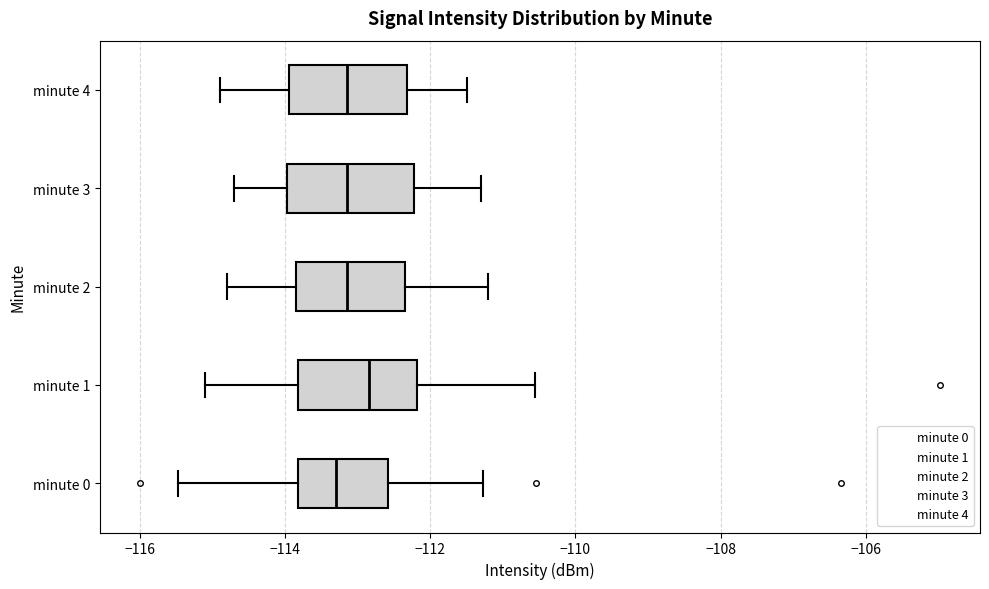

Reading bottom to top, transcribe this box plot: for each box, give where its median line is, the range the box spans, and where its two whiskers end, as read against the x-axis. The values are not printed on the chart, so give them approximately, as read against the axis.

minute 0: median -113.2, box -113.8 to -112.6, whiskers -115.4 to -111.2
minute 1: median -112.8, box -113.8 to -112.2, whiskers -115.0 to -110.6
minute 2: median -113.2, box -113.8 to -112.4, whiskers -114.8 to -111.2
minute 3: median -113.2, box -114.0 to -112.2, whiskers -114.6 to -111.2
minute 4: median -113.2, box -114.0 to -112.4, whiskers -114.8 to -111.4